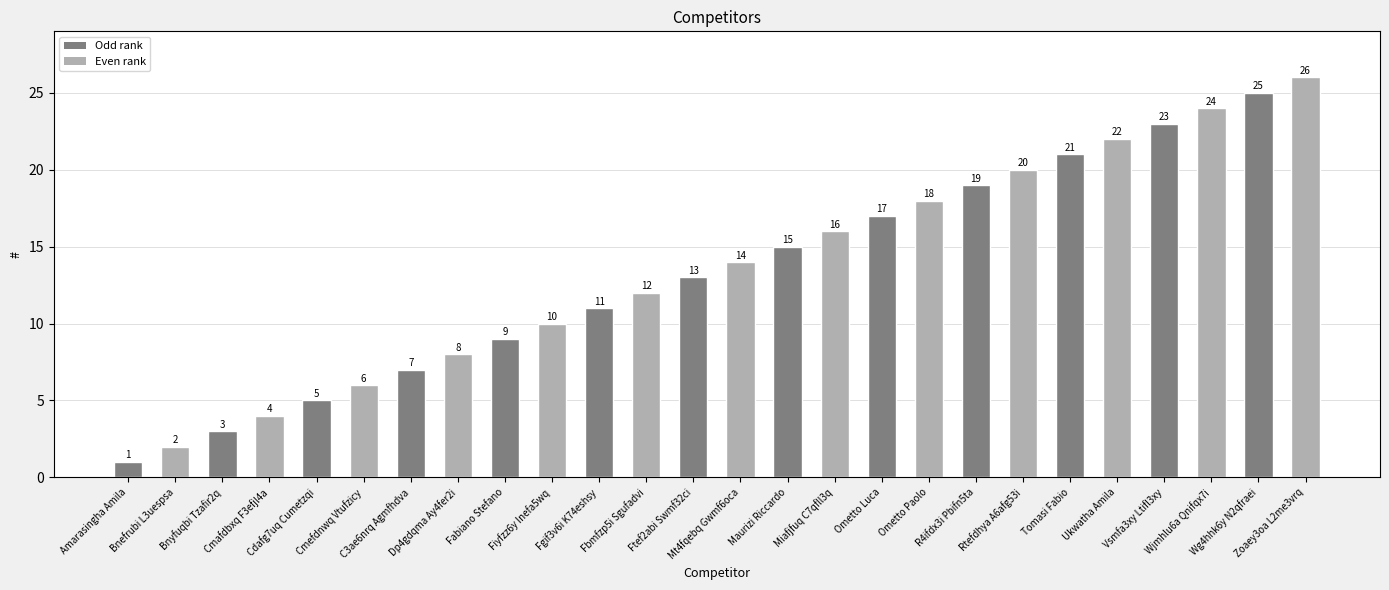

Which has a higher value, R4ifdx3i Pbifn5ta or Amarasingha Amila?

R4ifdx3i Pbifn5ta